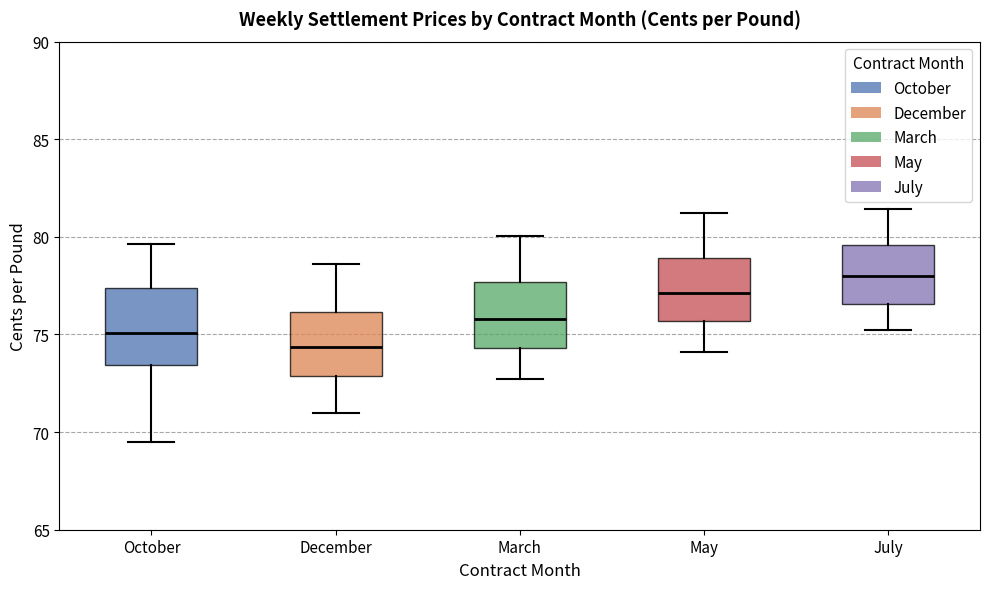

Which box has the highest median line?

July